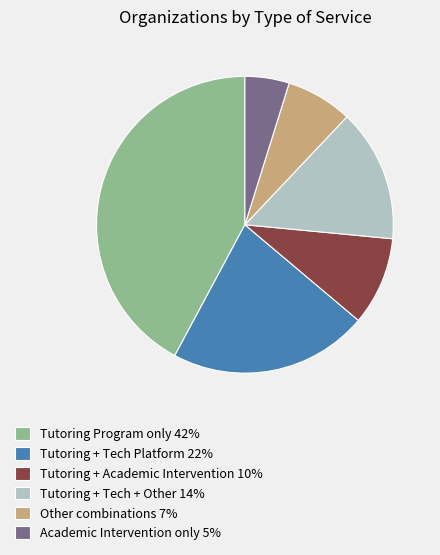

Count the number of slices in the pie.

6